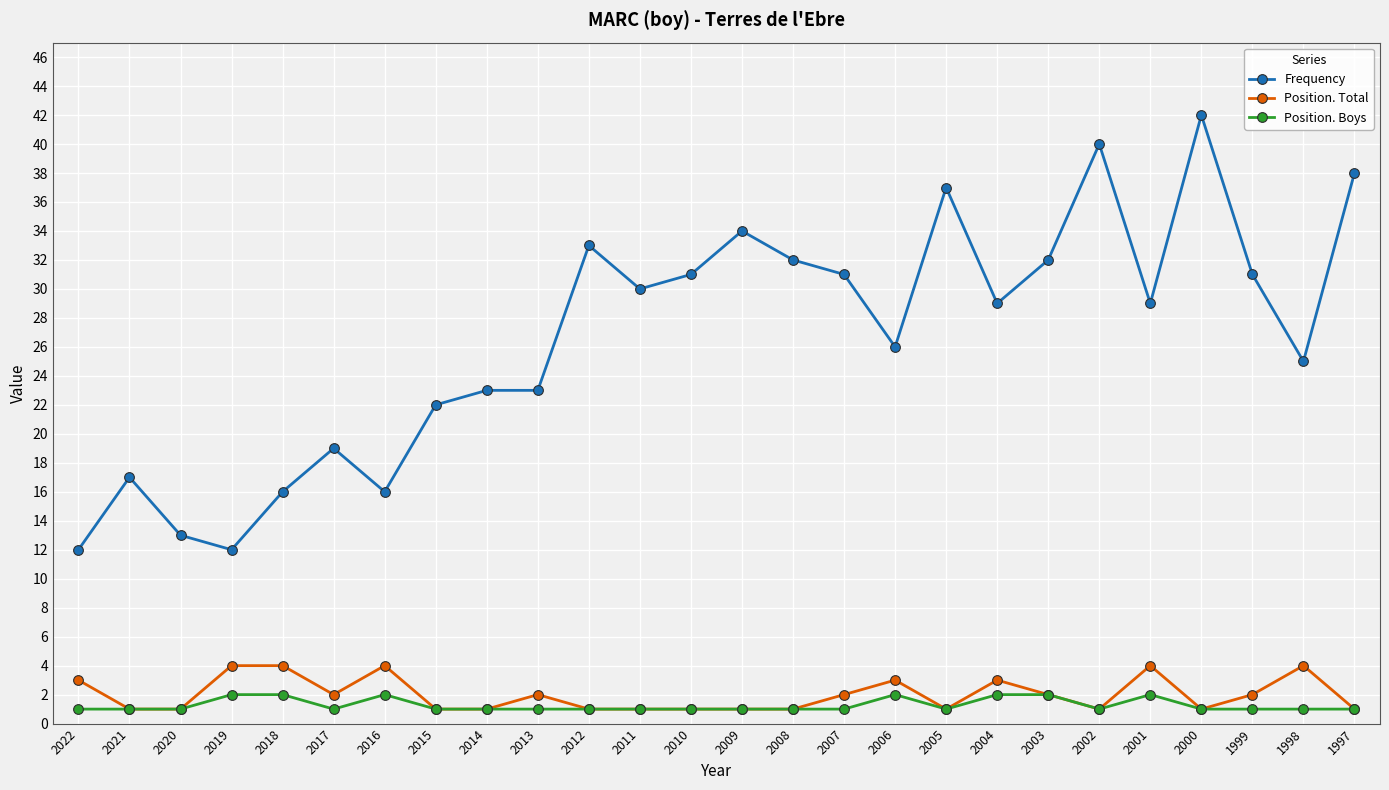

Reading left to right, what are all the values shown in this chart?

Frequency: 12	17	13	12	16	19	16	22	23	23	33	30	31	34	32	31	26	37	29	32	40	29	42	31	25	38
Position. Total: 3	1	1	4	4	2	4	1	1	2	1	1	1	1	1	2	3	1	3	2	1	4	1	2	4	1
Position. Boys: 1	1	1	2	2	1	2	1	1	1	1	1	1	1	1	1	2	1	2	2	1	2	1	1	1	1